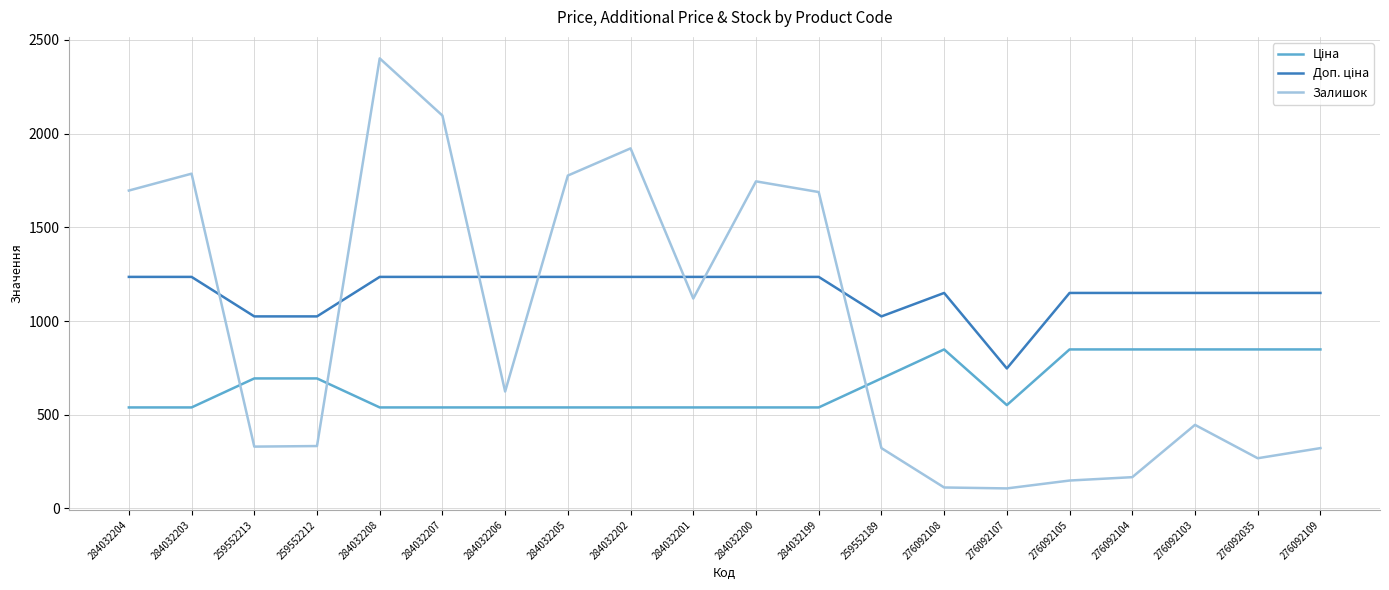

Between 284032202 and 276092108, which series saw the biggest shift?

Залишок